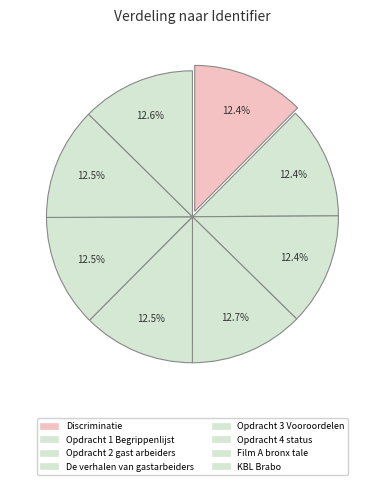

How many segments does this pie chart have?

8